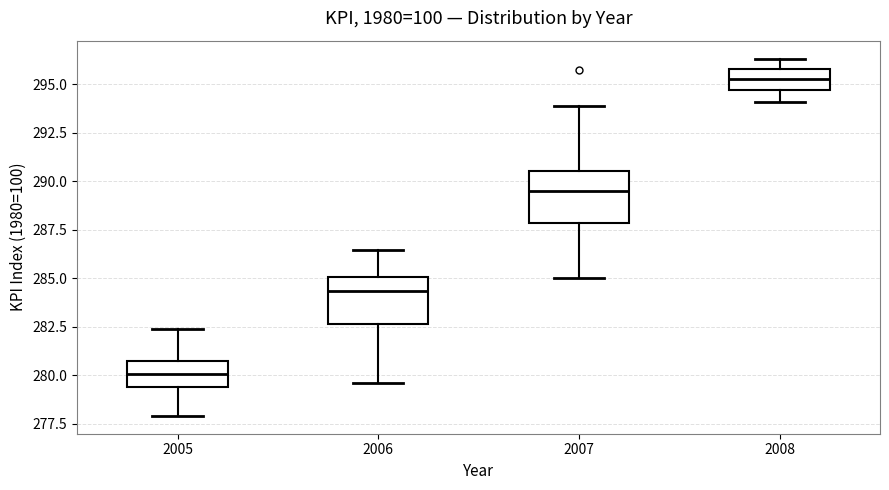

Where does the lower whisker of the box at x = 2008 end on the y-axis? The values are not printed on the chart, so give them approximately, as read against the axis.

294.0